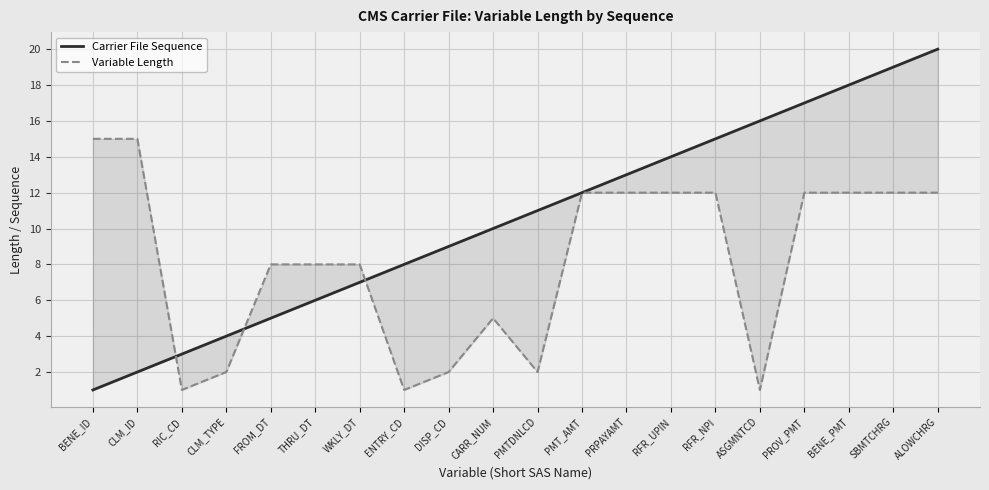

What is the sum of all Variable Length values?

164